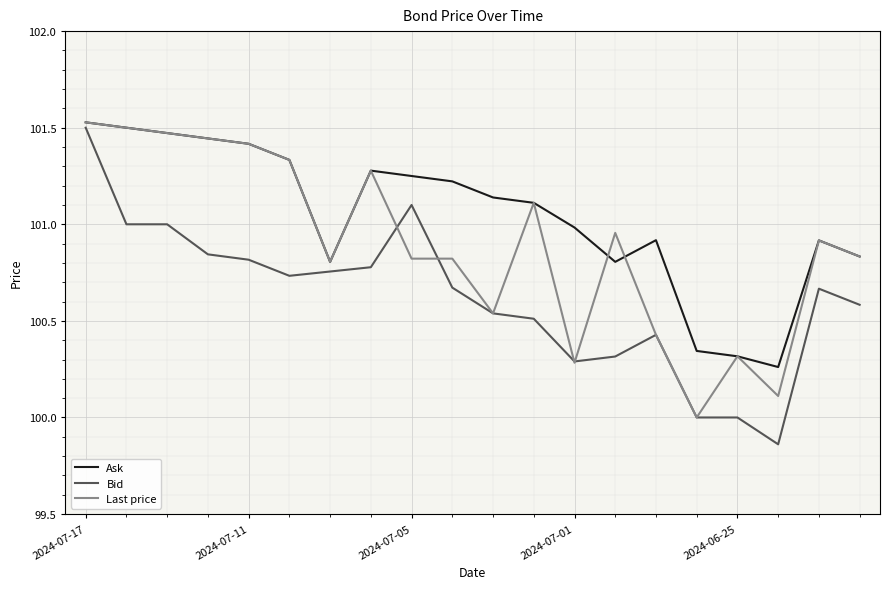

What is the average value of the Last price series?

100.9